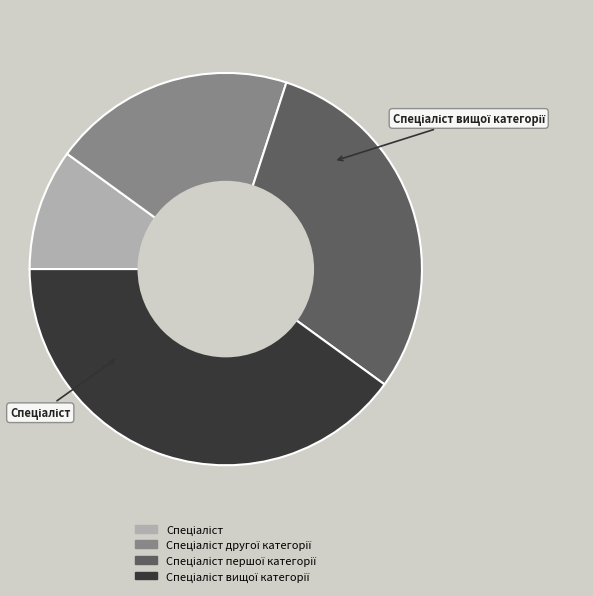

To the nearest percent, what portion does Спеціаліст represent?

10%